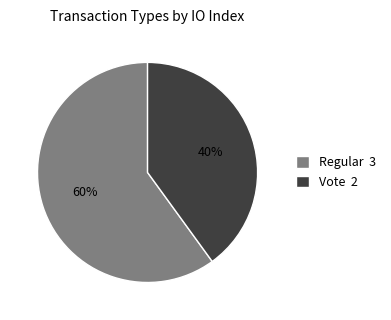

Count the number of slices in the pie.

2